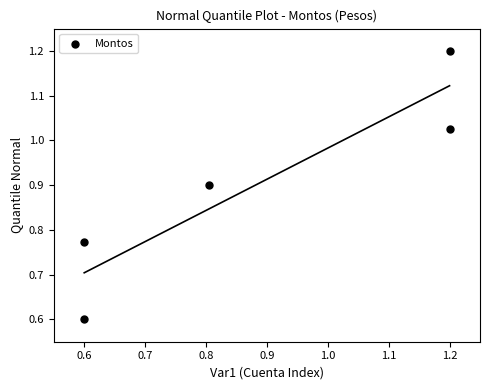

What Y value in the scatter plot is closest to 0?

0.6